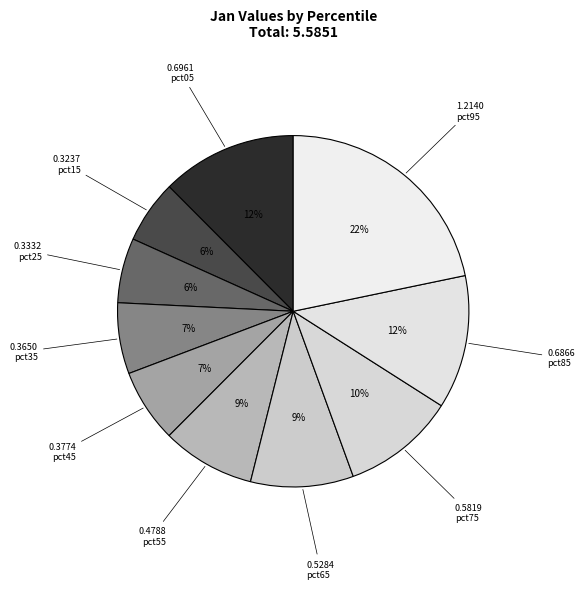

To the nearest percent, what is the difference between the largest and smallest slice percentages?

16%